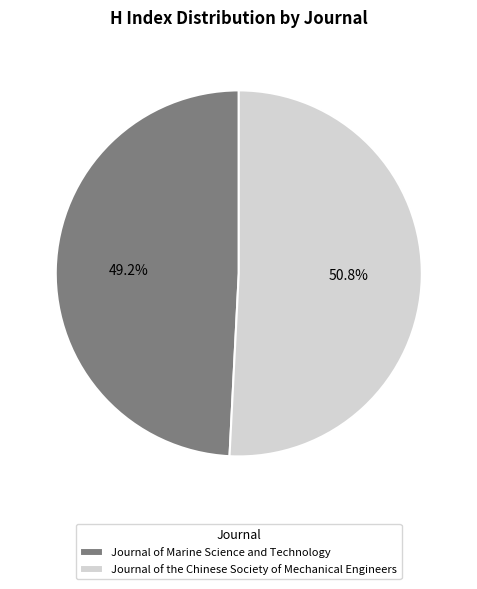

Count the number of slices in the pie.

2